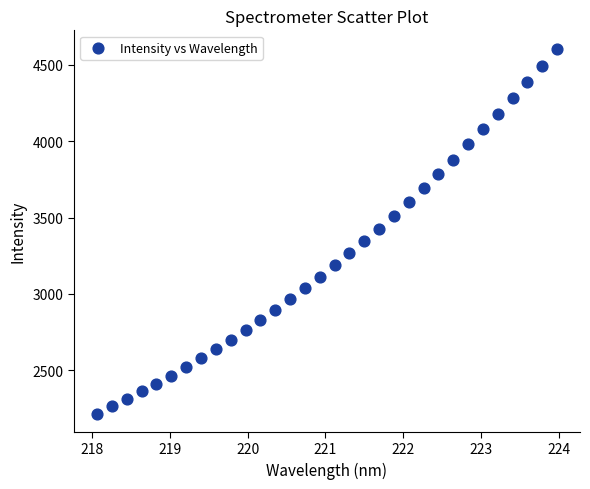

What is the range of Y values (max minus min)?

2389.4